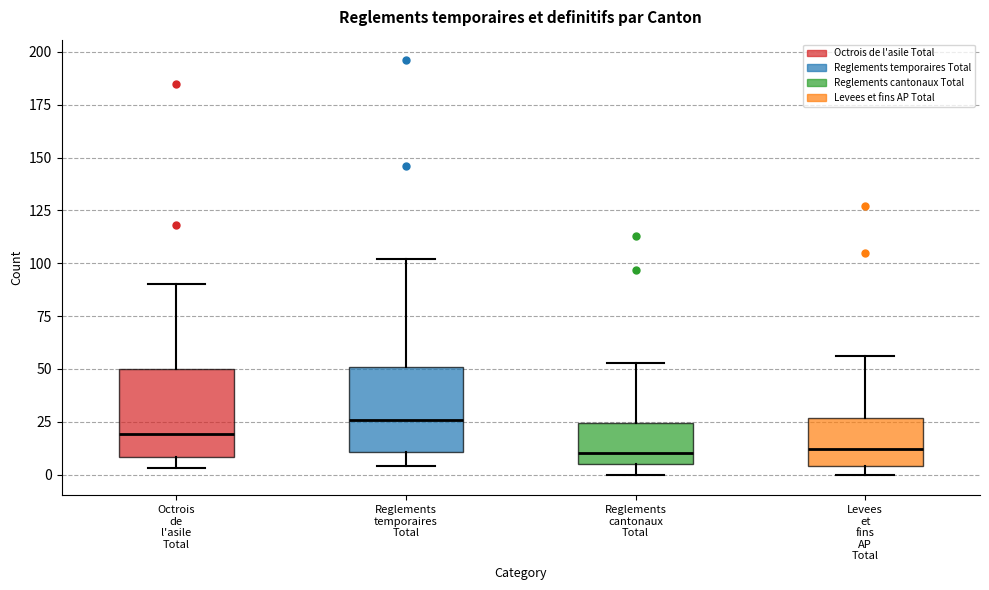

Reading left to right, transcribe this box plot: for each box, give where its median line is, the range the box spans, and where its two whiskers end, as read against the y-axis. The values are not printed on the chart, so give them approximately, as read against the axis.

Octrois de l'asile Total: median 20, box 10 to 50, whiskers 5 to 90
Reglements temporaires Total: median 25, box 10 to 50, whiskers 5 to 100
Reglements cantonaux Total: median 10, box 5 to 25, whiskers 0 to 55
Levees et fins AP Total: median 10, box 5 to 25, whiskers 0 to 55